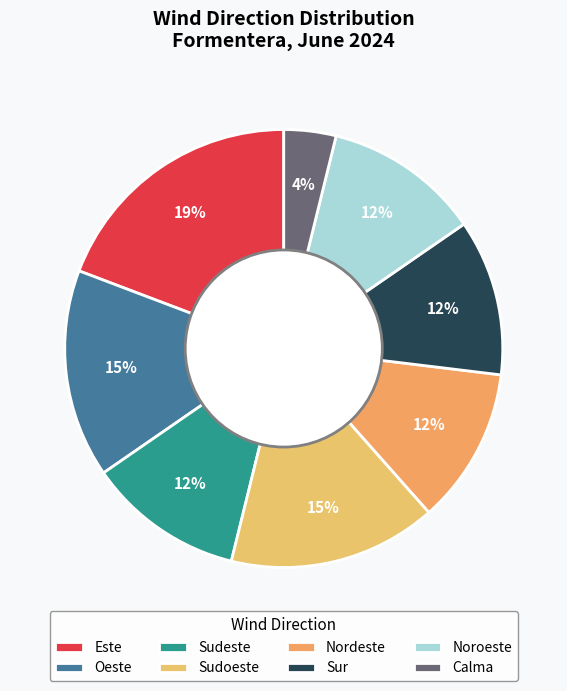

True or false: Nordeste accounts for 5% of the total.

False